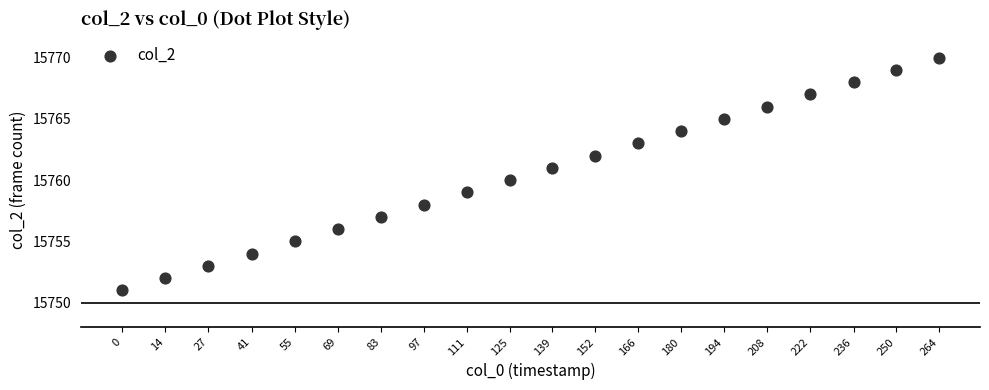

What is the range of Y values (max minus min)?

19